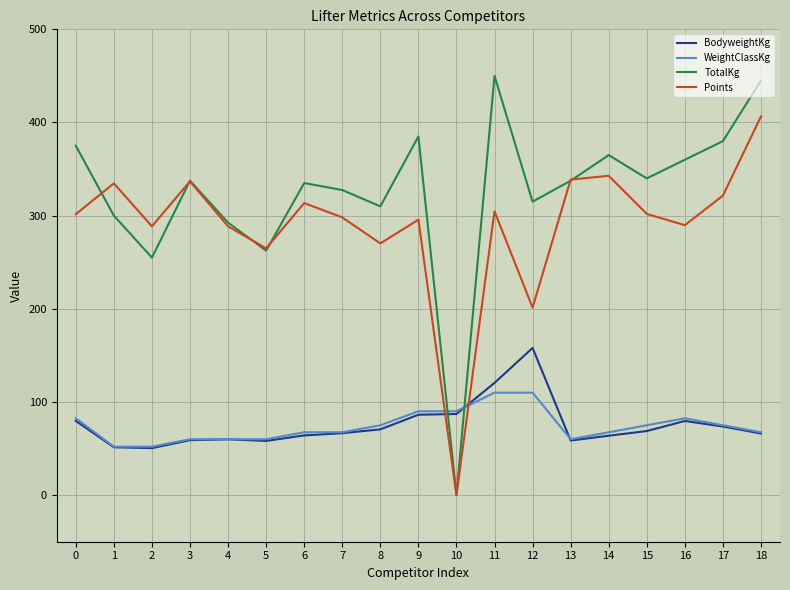

Which category has the highest value across all series?

11